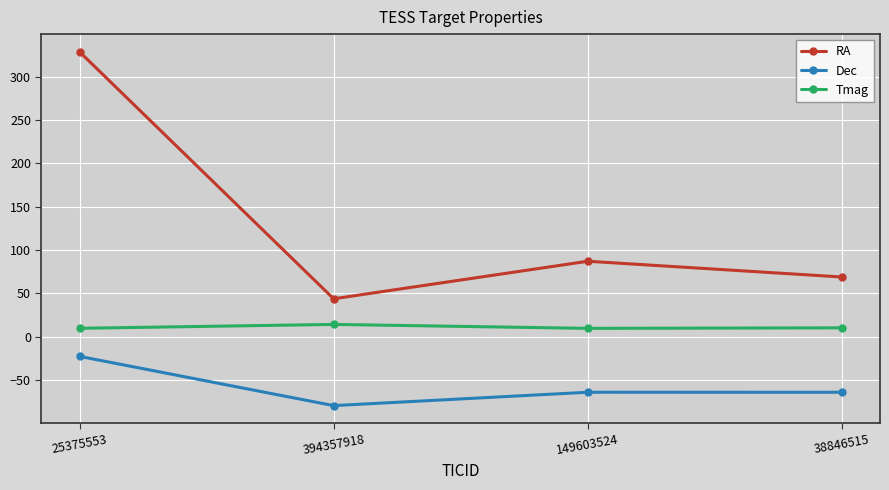

What is the difference between the second highest and minimum values in the Tmag series?

0.6